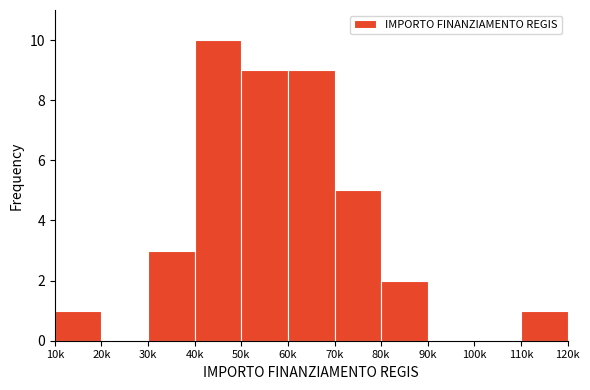

Reading left to right, extract all data points from this chart.

10k=1	20k=0	30k=3	40k=10	50k=9	60k=9	70k=5	80k=2	90k=0	100k=0	110k=1